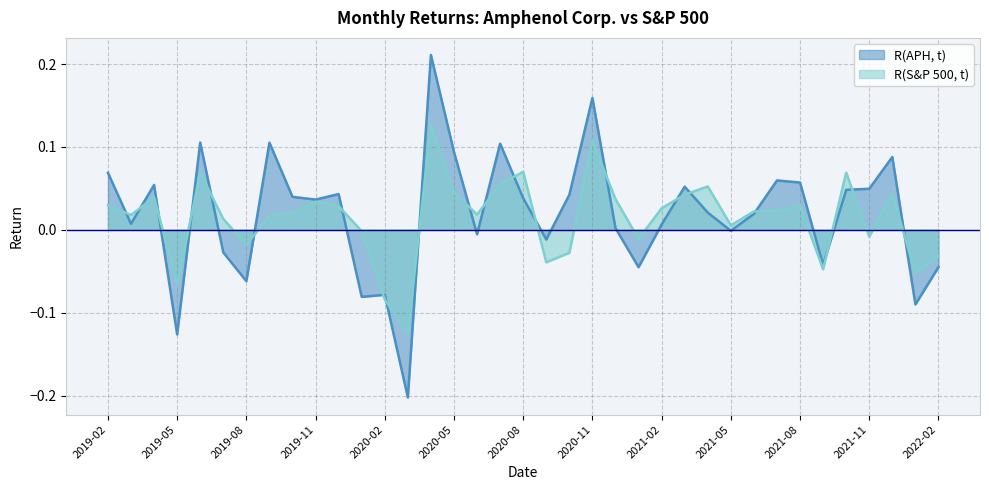

Reading right to left, list all the values displayed in this chart.

R(APH, t): -0.0	-0.1	0.1	0.0	0.0	-0.0	0.1	0.1	0.0	-0.0	0.0	0.1	0.0	-0.0	0.0	0.2	0.0	-0.0	0.0	0.1	-0.0	0.1	0.2	-0.2	-0.1	-0.1	0.0	0.0	0.0	0.1	-0.1	-0.0	0.1	-0.1	0.1	0.0	0.1
R(S&P 500, t): -0.0	-0.1	0.0	-0.0	0.1	-0.0	0.0	0.0	0.0	0.0	0.1	0.0	0.0	-0.0	0.0	0.1	-0.0	-0.0	0.1	0.1	0.0	0.0	0.1	-0.1	-0.1	-0.0	0.0	0.0	0.0	0.0	-0.0	0.0	0.1	-0.1	0.0	0.0	0.0